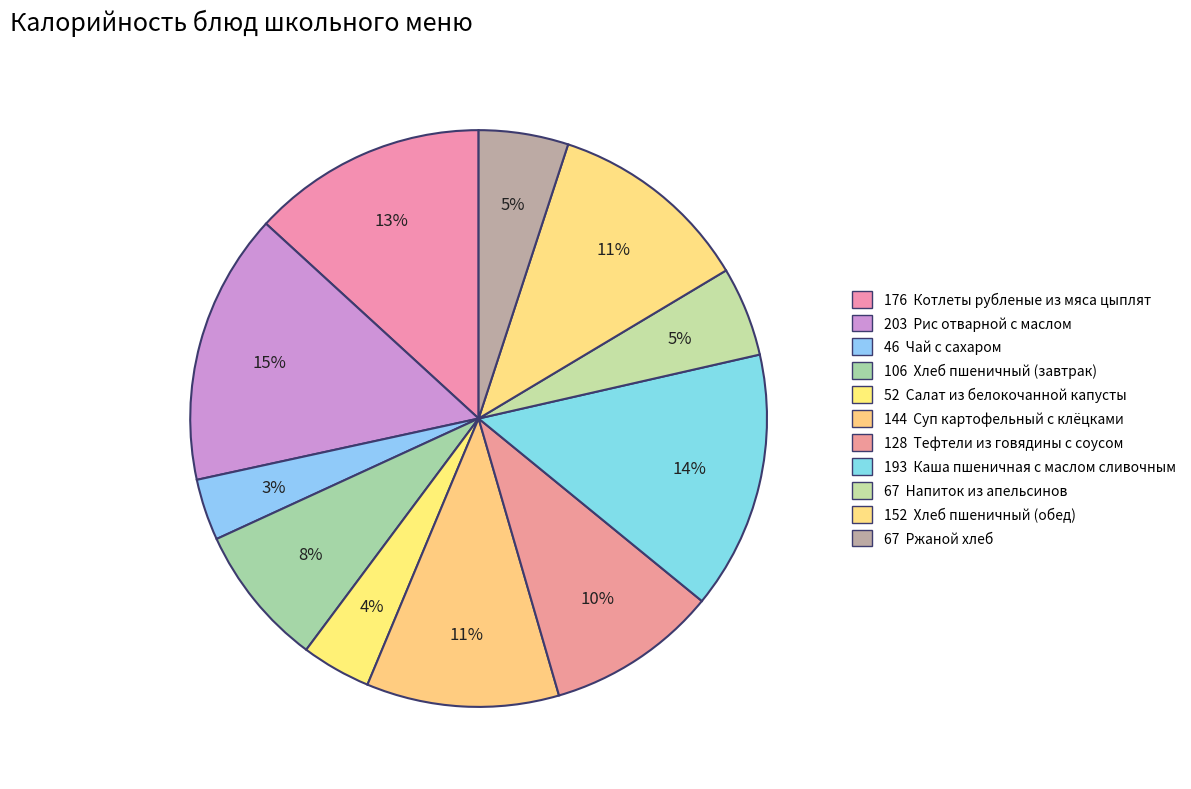

Which slice is the smallest?

Чай с сахаром